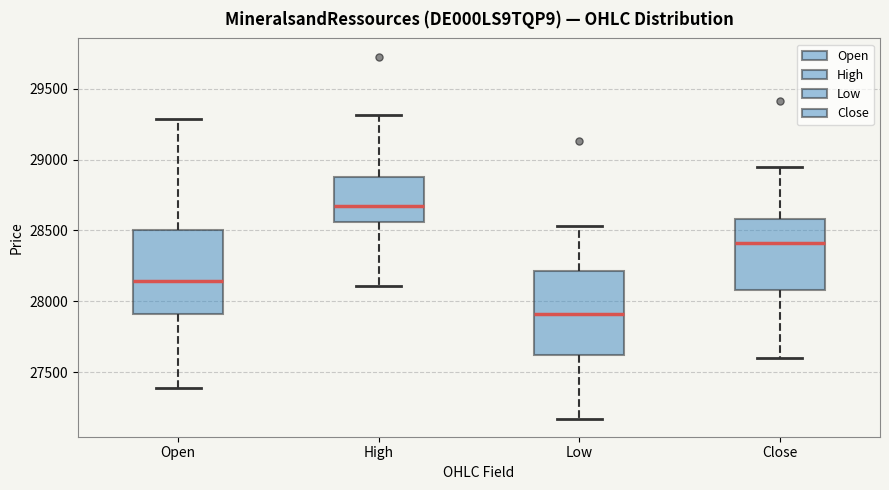

Where is the lower edge of the box for Open on the y-axis? The values are not printed on the chart, so give them approximately, as read against the axis.

27900